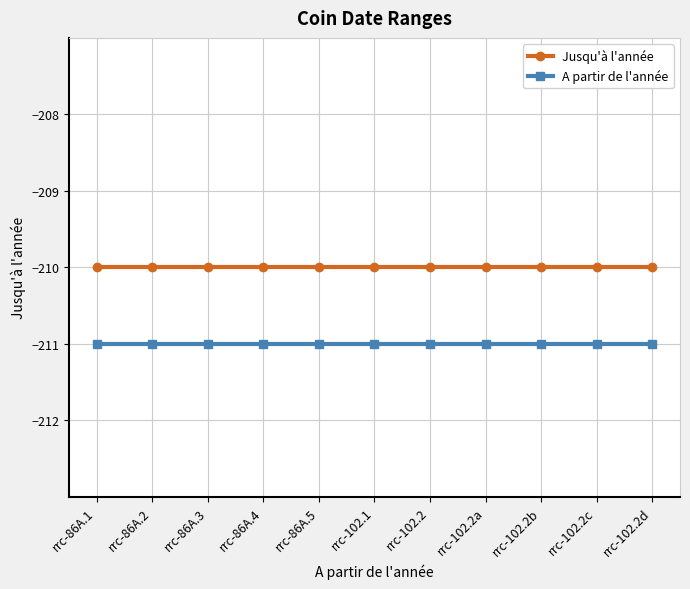

What is the smallest value displayed?

-211